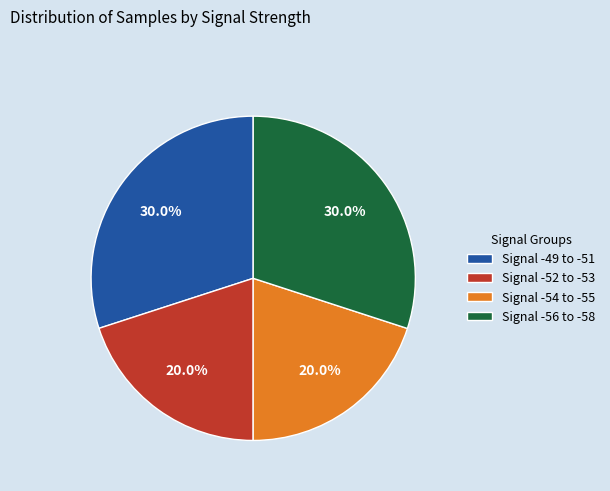

Is Signal -56 to -58 the majority of the pie?

No